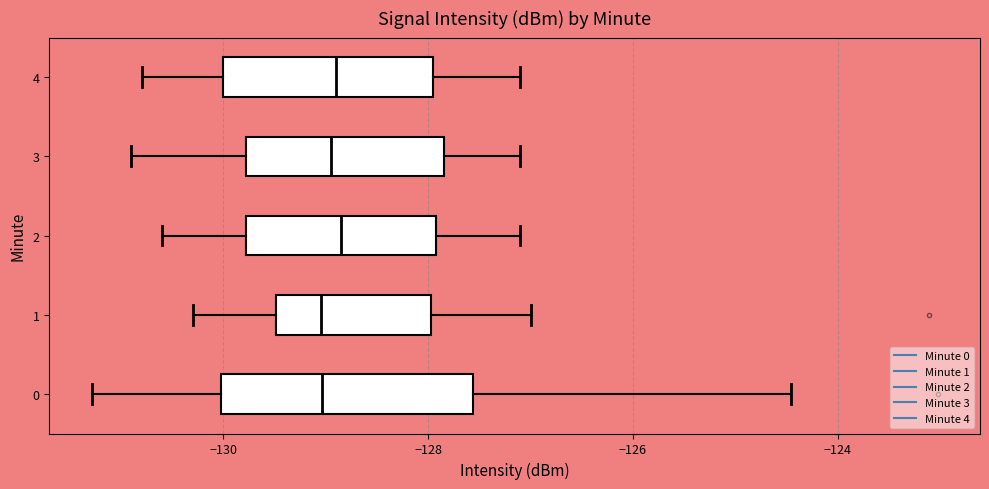

Comparing the boxes themselves (not the whiskers), which one is the widest?

0